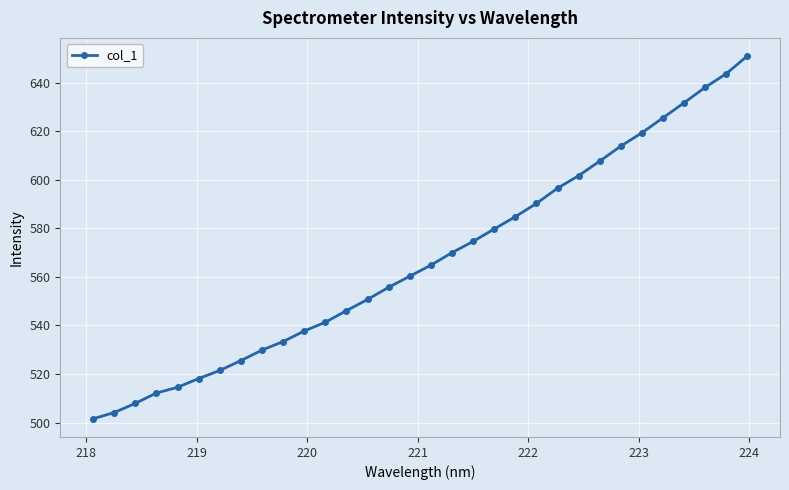

What is the difference between the maximum and second lowest values?

147.0